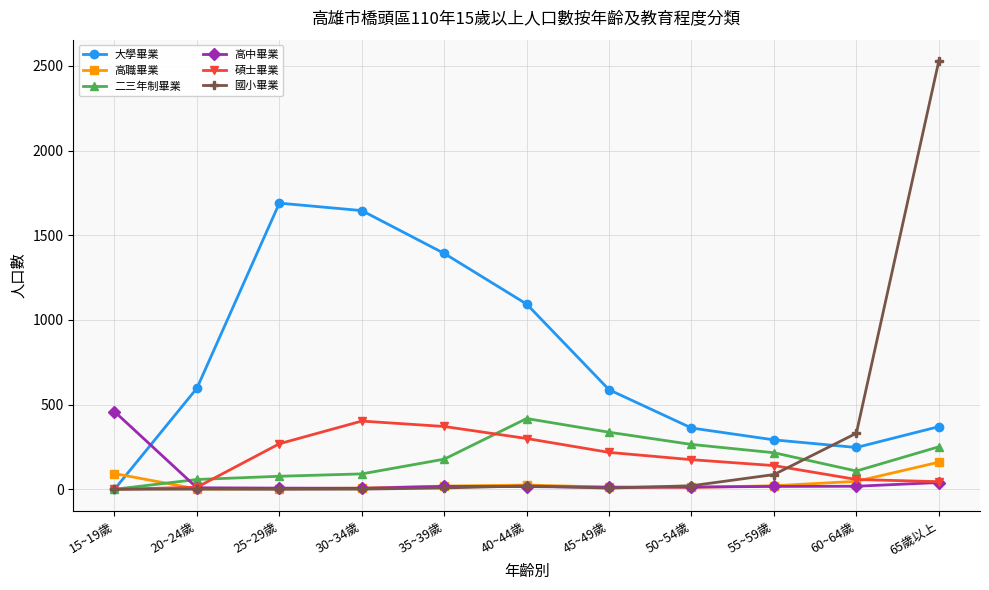

What are all the series names shown in the legend?

大學畢業, 高職畢業, 二三年制畢業, 高中畢業, 碩士畢業, 國小畢業